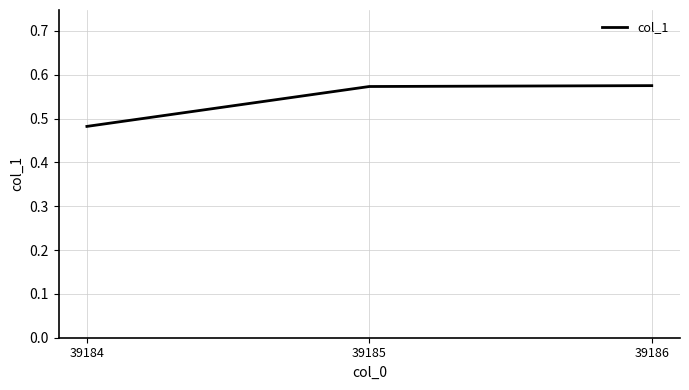

What is the change in value from 39184 to 39186?

+0.1